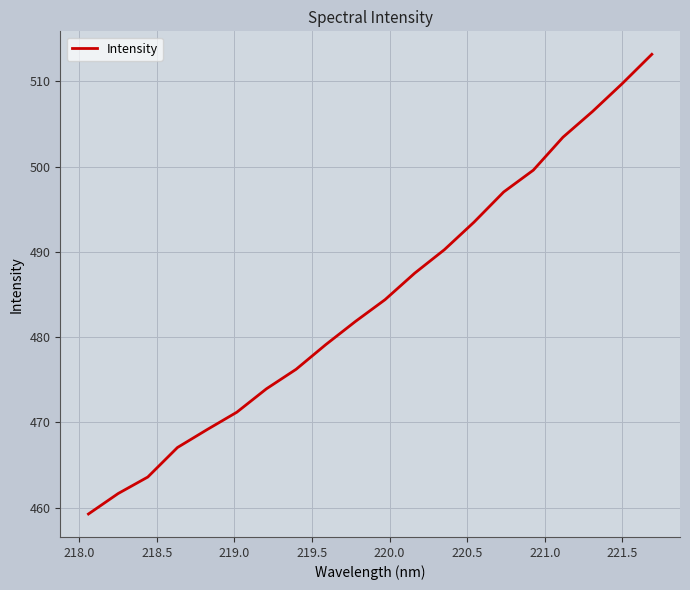

What is the difference between the maximum and minimum values?

53.9